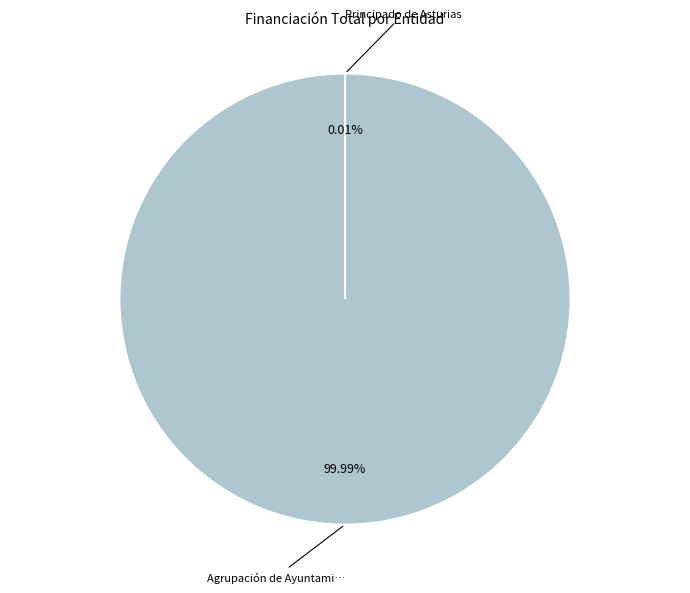

Is there a majority slice in this chart?

Yes